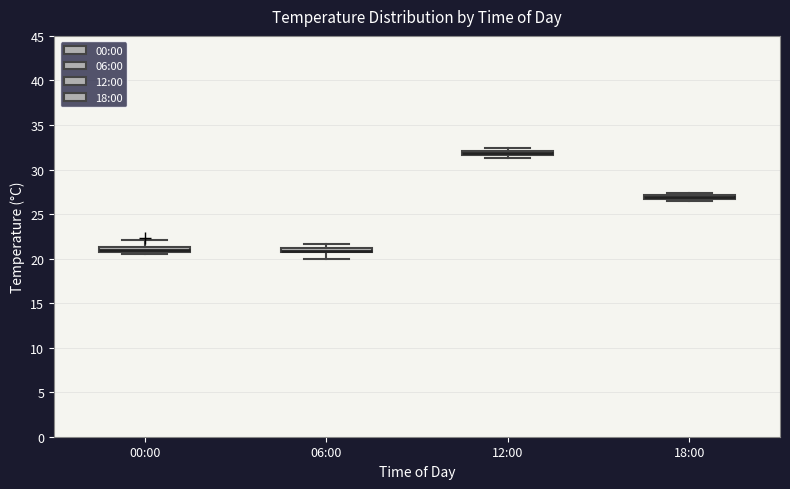

Where is the upper edge of the box for 18:00 on the y-axis? The values are not printed on the chart, so give them approximately, as read against the axis.

27.0